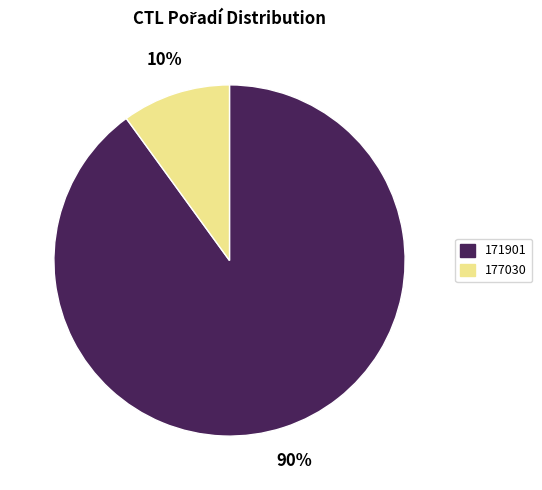

To the nearest percent, what is the average slice percentage?

50%